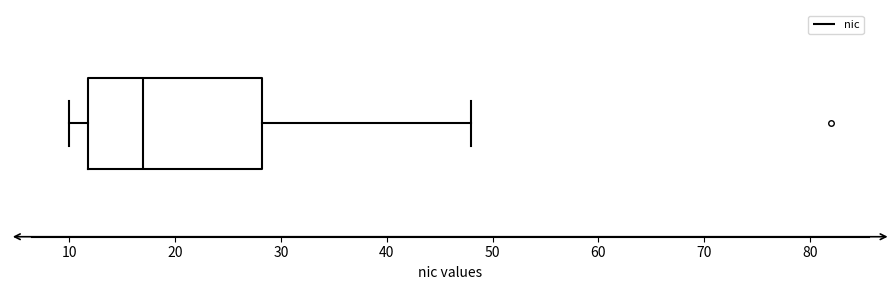

Transcribe this box plot: give where the median line is, the range the box spans, and where the two whiskers end, as read against the x-axis. The values are not printed on the chart, so give them approximately, as read against the axis.

median 17, box 12 to 28, whiskers 10 to 48